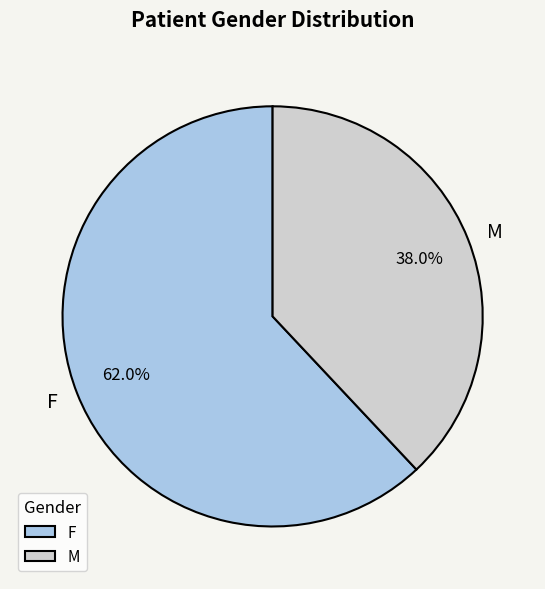

Is it true that F is 70% of the pie?

False